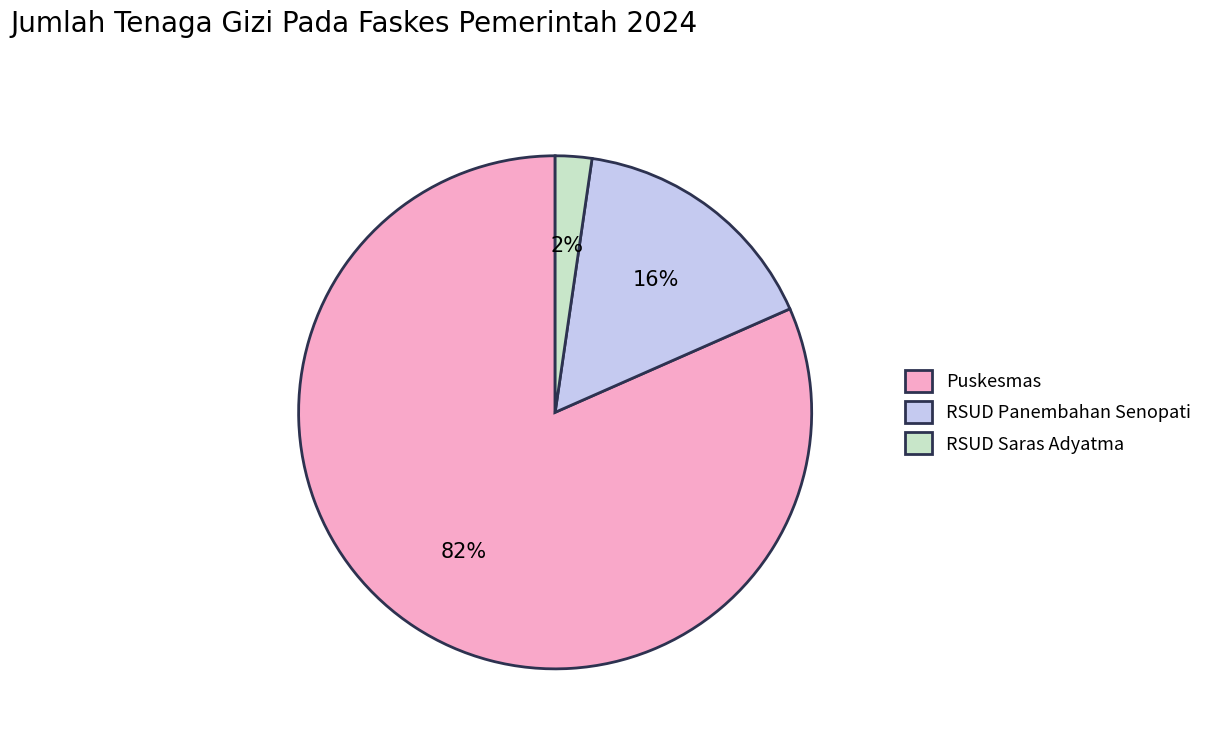

How many segments does this pie chart have?

3